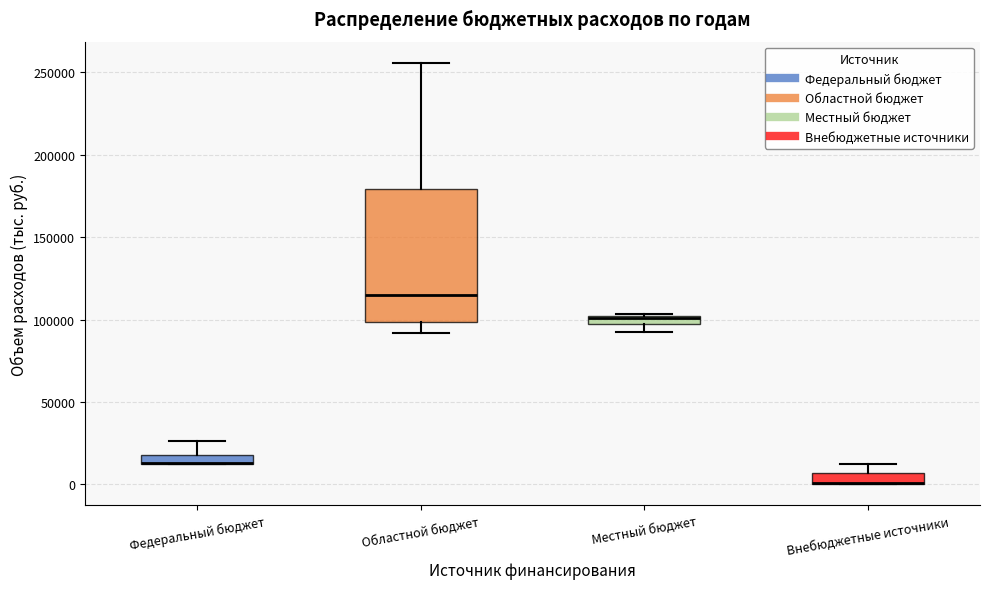

Comparing the boxes themselves (not the whiskers), which one is the tallest?

Областной бюджет